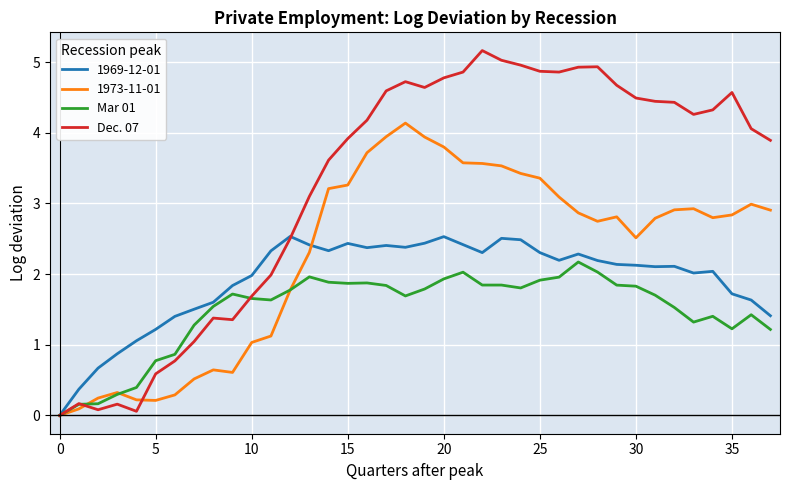

What are all the series names shown in the legend?

1969-12-01, 1973-11-01, Mar 01, Dec. 07